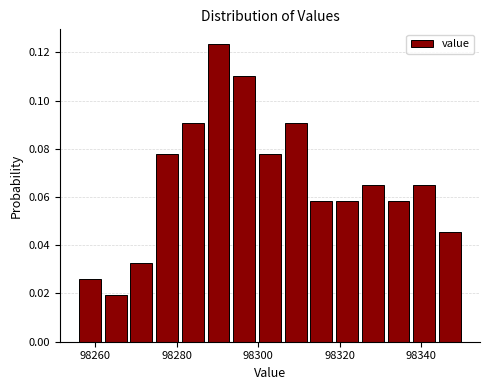

Read against the x-axis, roughly where is the centre of the tallest bar?

98290